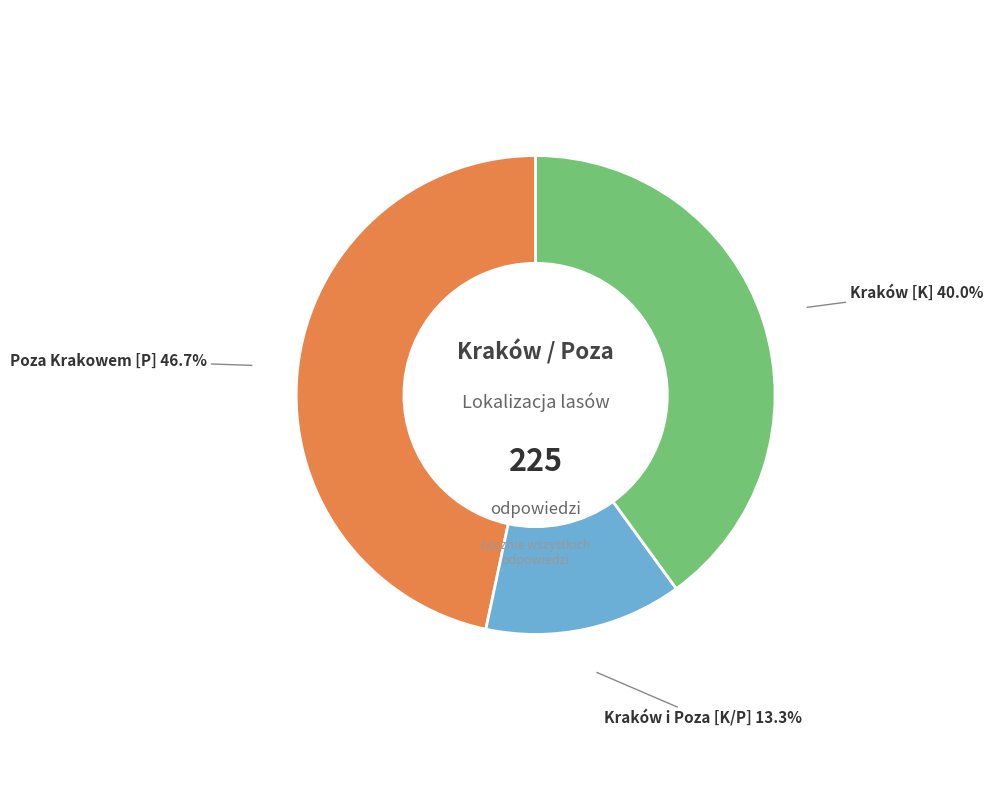

Does any single category account for the majority?

No